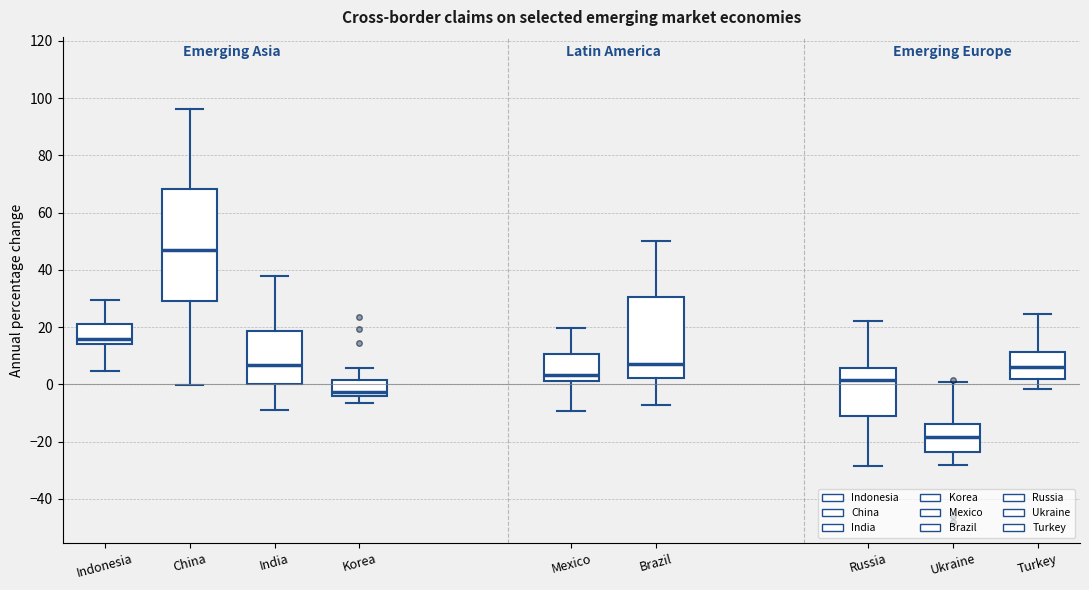

Which box has the highest median line?

China